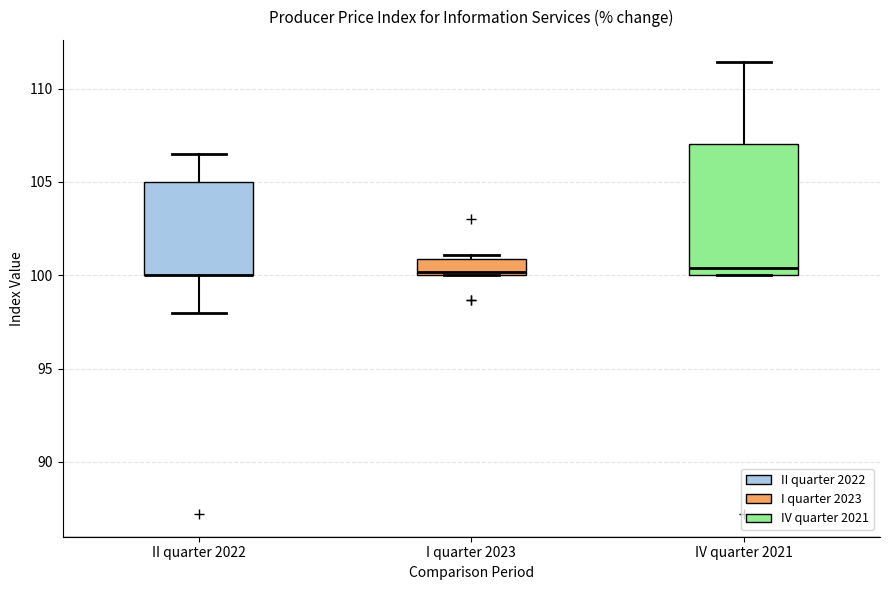

Reading left to right, transcribe this box plot: for each box, give where its median line is, the range the box spans, and where its two whiskers end, as read against the y-axis. The values are not printed on the chart, so give them approximately, as read against the axis.

II quarter 2022: median 100.0 (drawn on the box's lower edge), box 100.0 to 105.0, whiskers 98.0 to 106.5
I quarter 2023: median 100.0 (just above the box's lower edge), box 100.0 to 101.0, whiskers 100.0 to 101.0 (just above the box's upper edge)
IV quarter 2021: median 100.5, box 100.0 to 107.0, whiskers 100.0 to 111.5